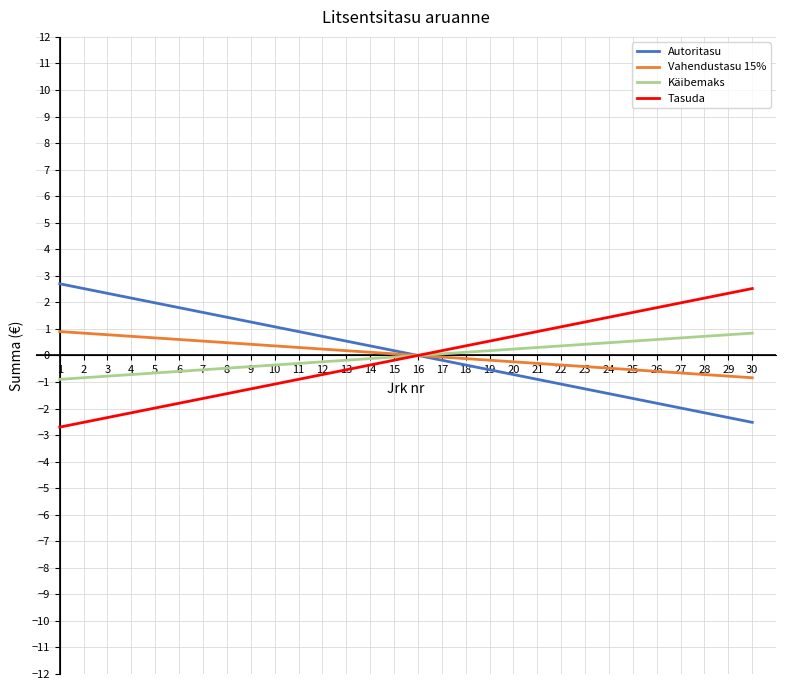

What is the smallest value displayed?

-2.7